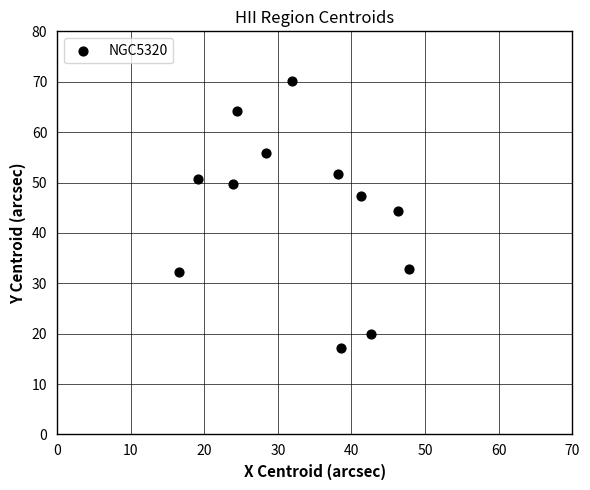

What is the average X value?

33.3